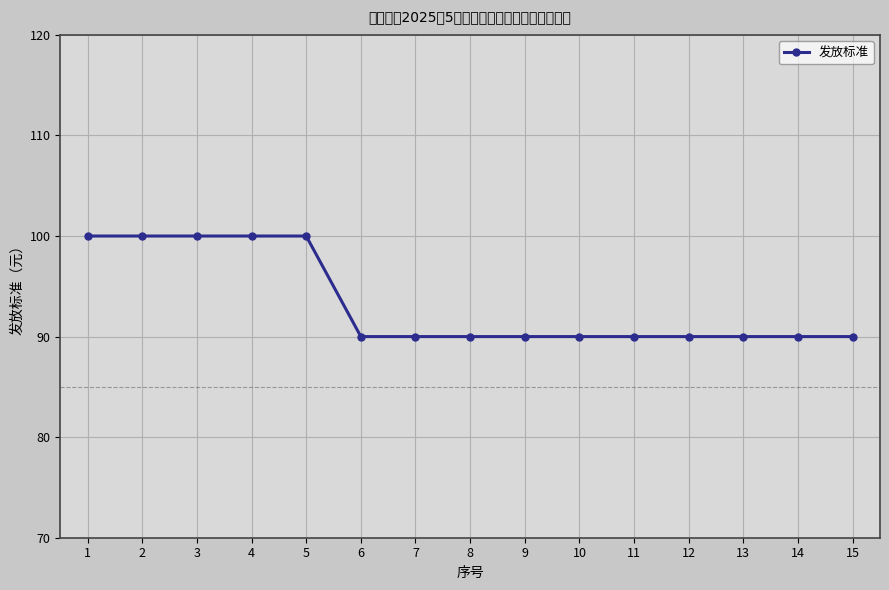

What is the sum of all values?

1400